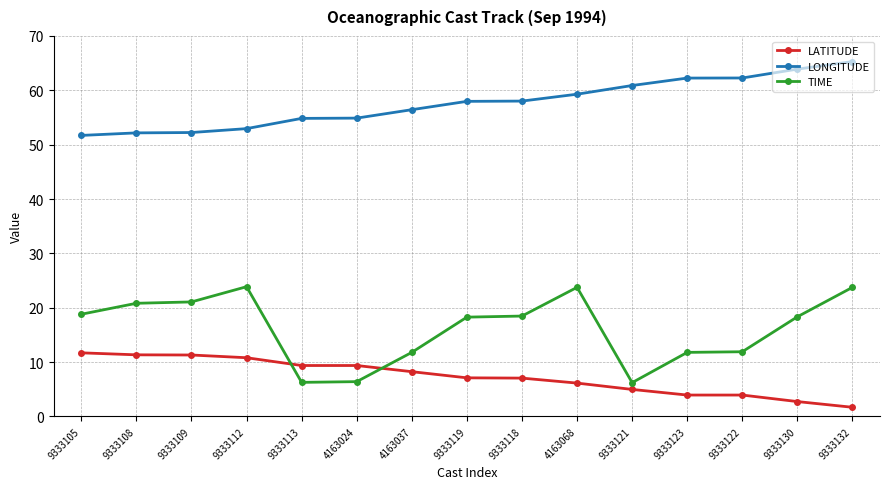

What is the sum of the LONGITUDE values at 9333105 and 4163024?

106.6